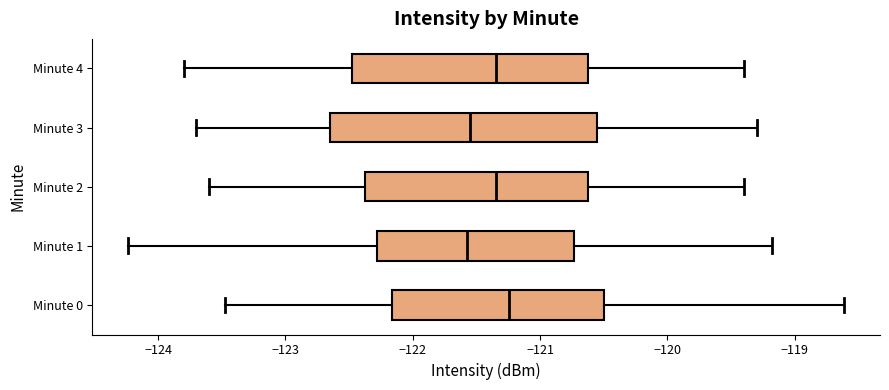

Where is the left edge of the box for Minute 0 on the x-axis? The values are not printed on the chart, so give them approximately, as read against the axis.

-122.2